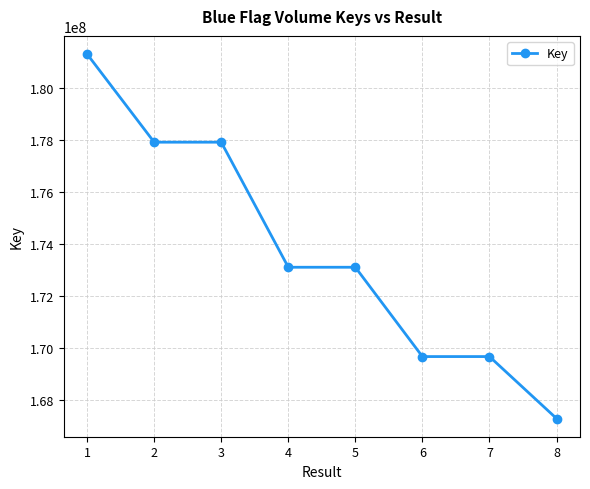

How many categories are shown in the chart?

8